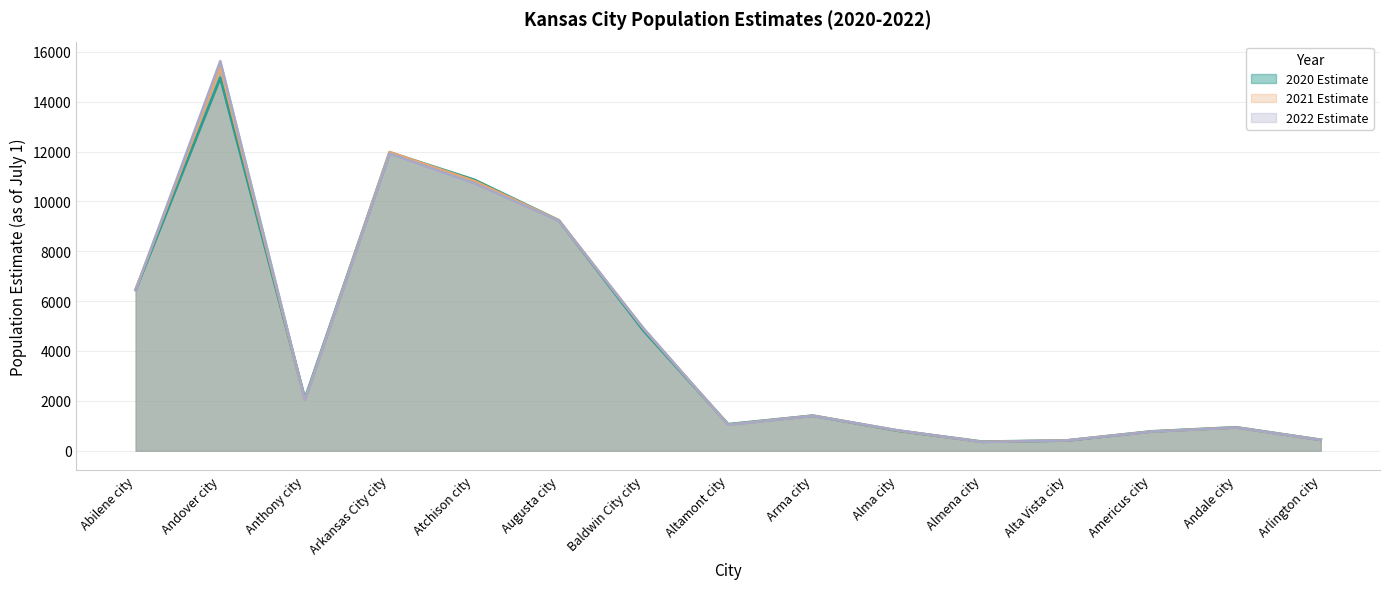

Where is 2022 Estimate nearest to the value 7988?

Augusta city